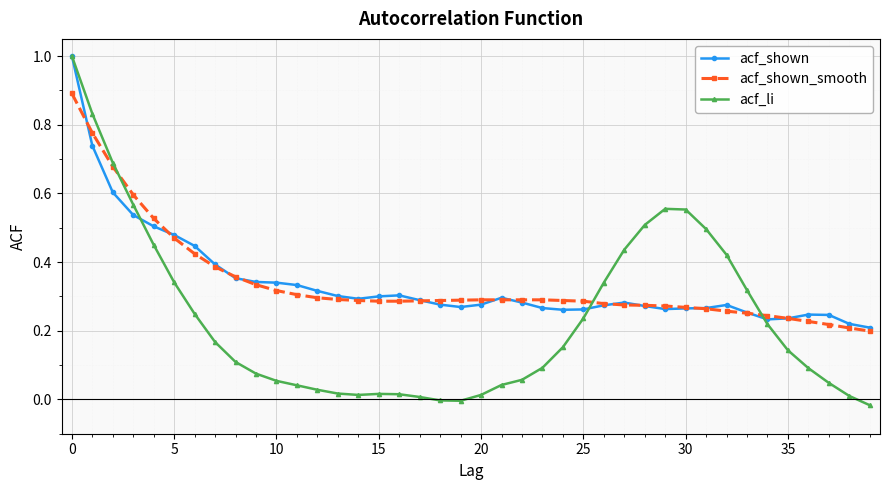

How many acf_shown values are between 0 and 1?

40